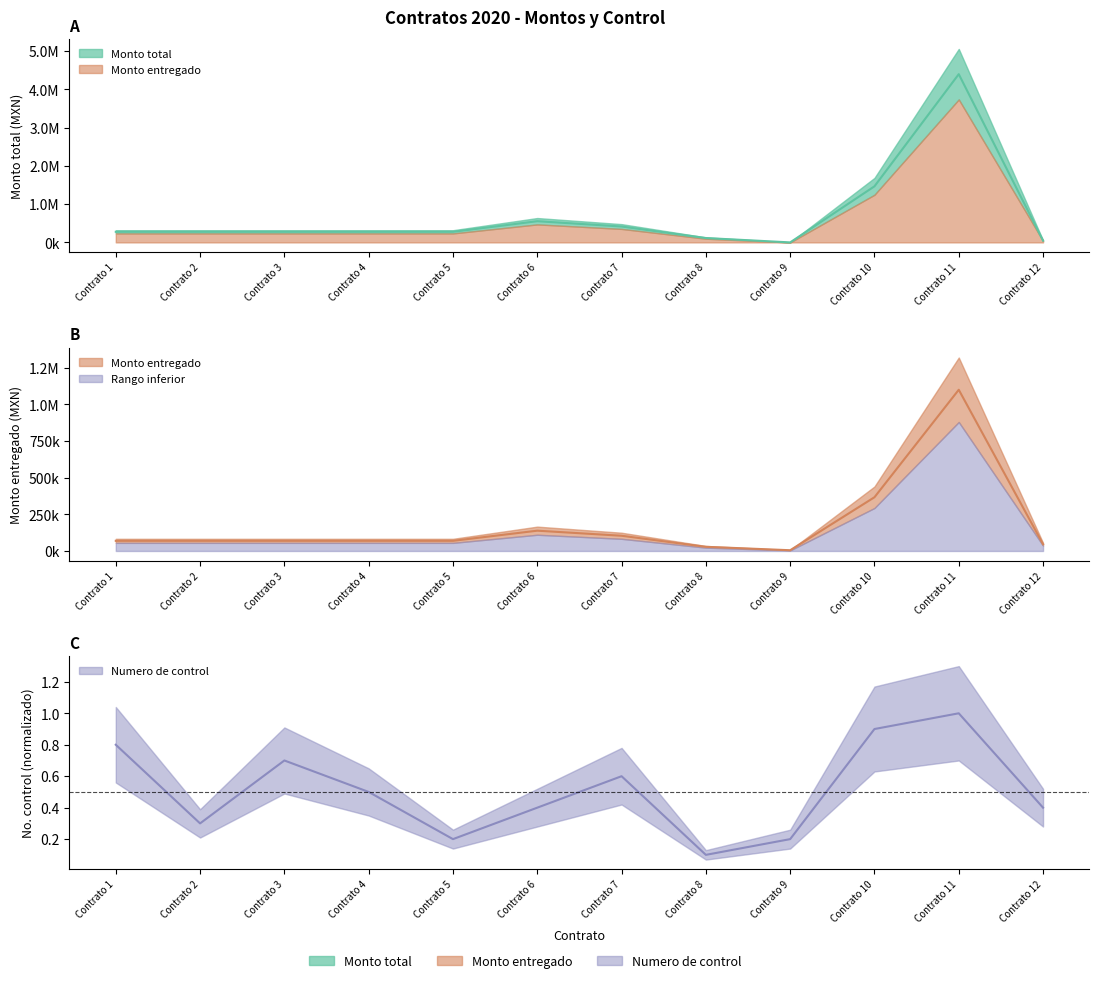

Which label corresponds to the smallest value in the chart?

Contrato 8